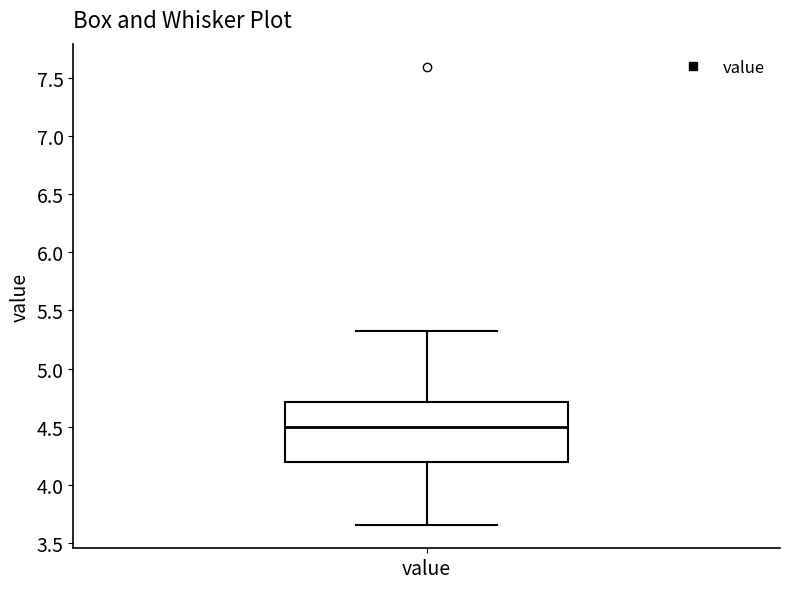

Where does the lower whisker of the box for value end on the y-axis? The values are not printed on the chart, so give them approximately, as read against the axis.

3.65